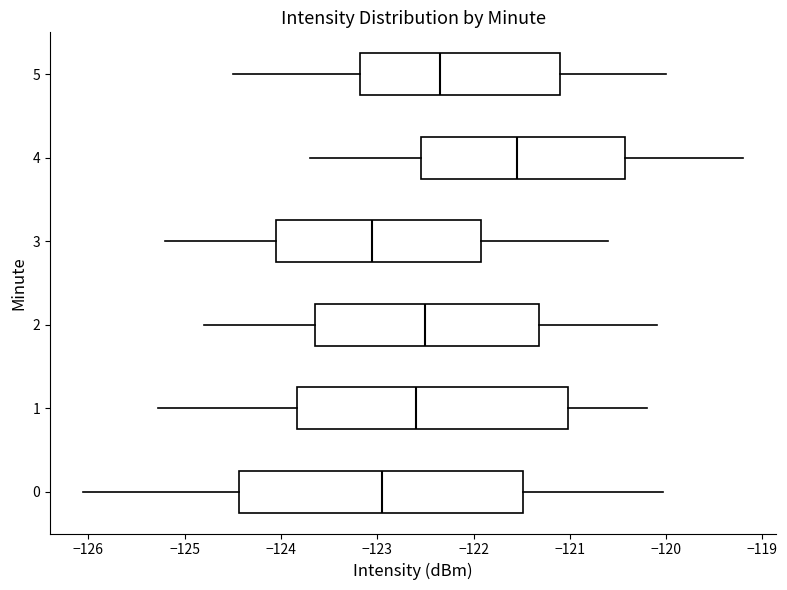

Comparing the boxes themselves (not the whiskers), which one is the widest?

0